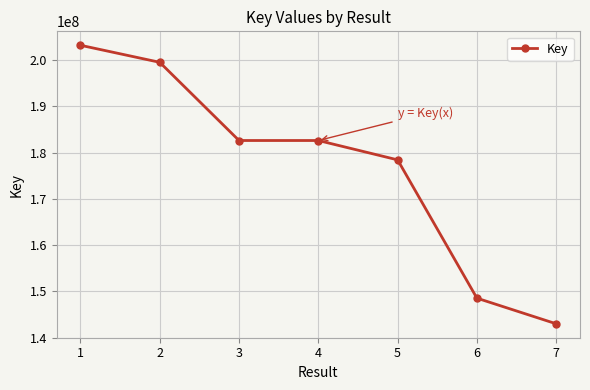

The value at 4 is 182621118. True or false?

True